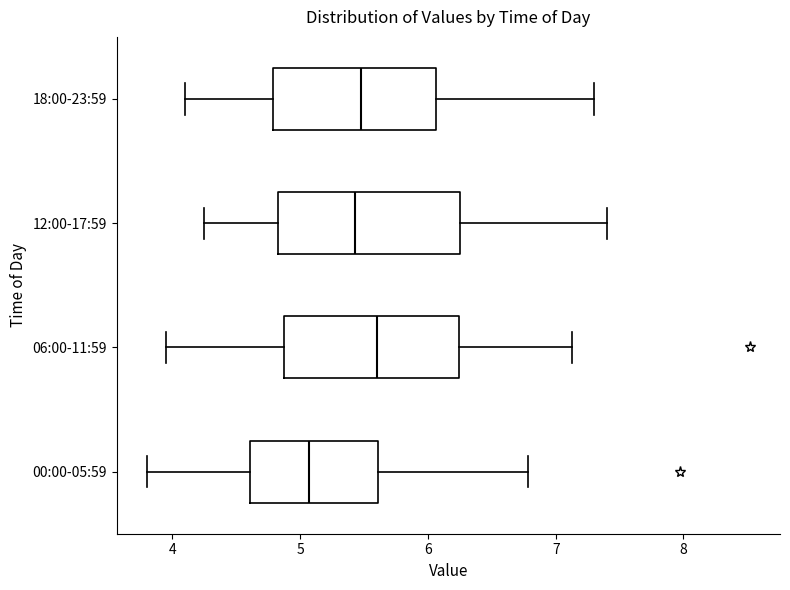

Which box has the furthest to the left median line?

00:00-05:59